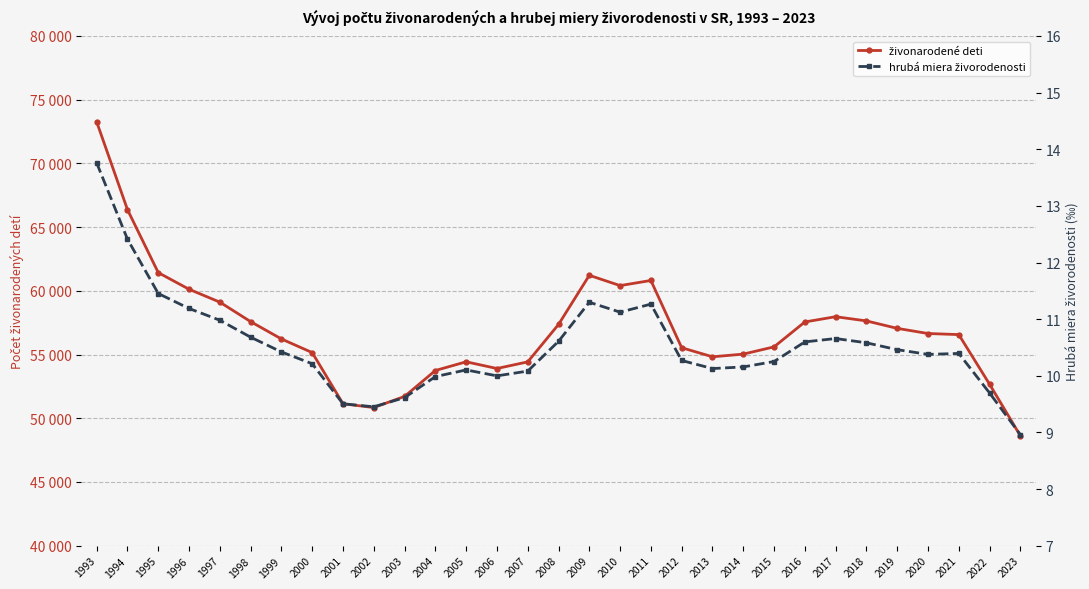

Reading left to right, transcribe all the data shown in this chart.

živonarodené deti: 1993=73256.0	1994=66370.0	1995=61427.0	1996=60123.0	1997=59111.0	1998=57582.0	1999=56223.0	2000=55151.0	2001=51136.0	2002=50841.0	2003=51713.0	2004=53747.0	2005=54430.0	2006=53904.0	2007=54424.0	2008=57360.0	2009=61217.0	2010=60410.0	2011=60813.0	2012=55535.0	2013=54823.0	2014=55033.0	2015=55602.0	2016=57557.0	2017=57969.0	2018=57639.0	2019=57054.0	2020=56650.0	2021=56565.0	2022=52668.0	2023=48627.0
hrubá miera živorodenosti: 1993=13.8	1994=12.4	1995=11.5	1996=11.2	1997=11.0	1998=10.7	1999=10.4	2000=10.2	2001=9.5	2002=9.5	2003=9.6	2004=10.0	2005=10.1	2006=10.0	2007=10.1	2008=10.6	2009=11.3	2010=11.1	2011=11.3	2012=10.3	2013=10.1	2014=10.2	2015=10.3	2016=10.6	2017=10.7	2018=10.6	2019=10.5	2020=10.4	2021=10.4	2022=9.7	2023=9.0